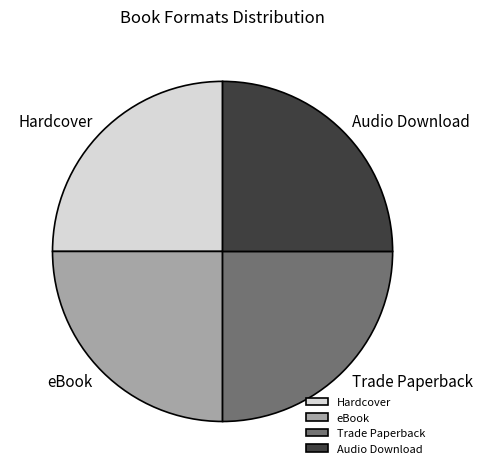

Is it true that Audio Download is 11% of the pie?

False